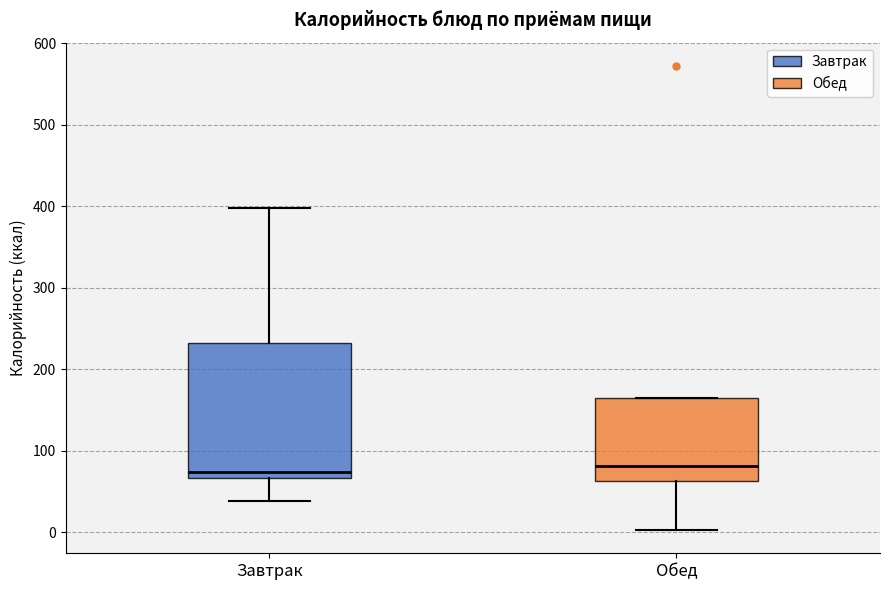

Reading left to right, read every box against the y-axis: the position of its median line, the range the box covers, and the ends of its whiskers. The values are not printed on the chart, so give them approximately, as read against the axis.

Завтрак: median 70 (just above the box's lower edge), box 70 to 230, whiskers 40 to 400
Обед: median 80, box 60 to 170, whiskers 0 to 170